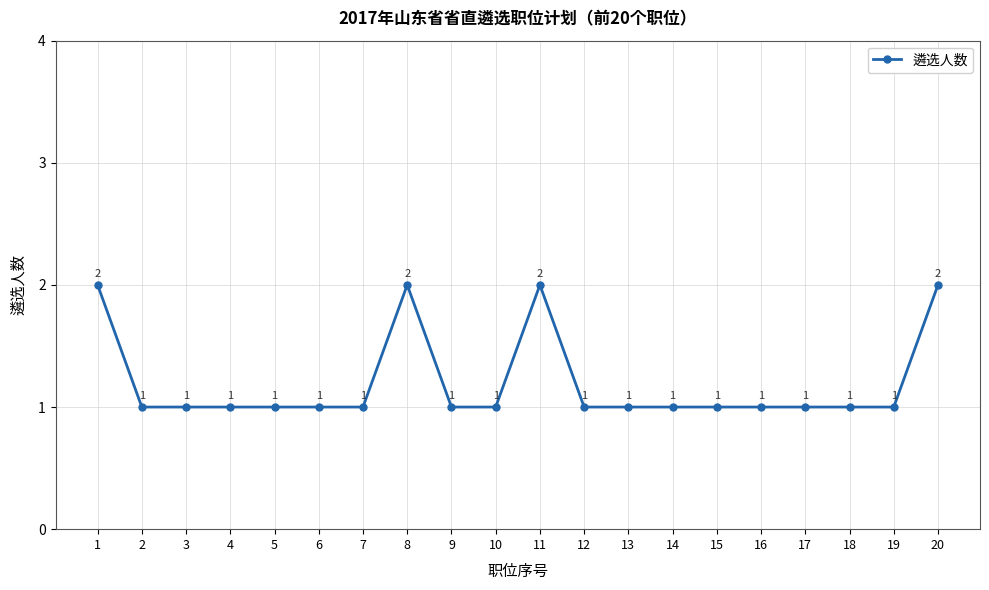

What is the value of the 16th point from the left?

1